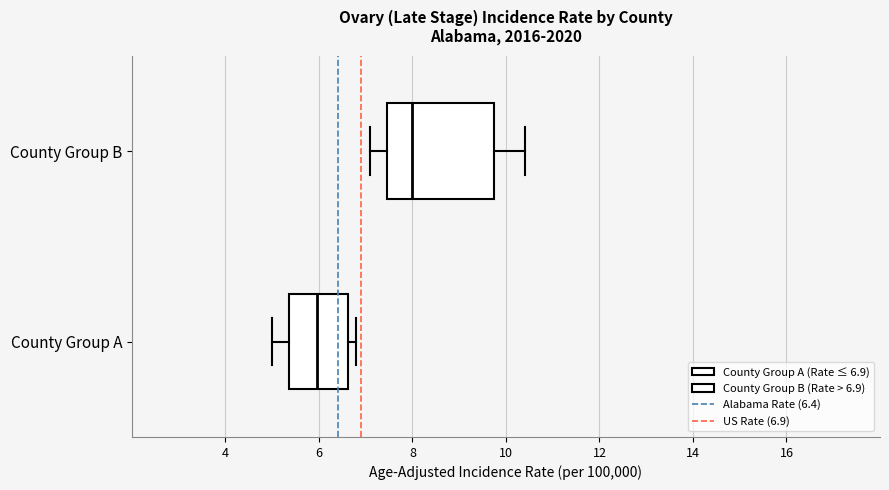

Which box is the widest, from its left edge to its right edge?

County Group B